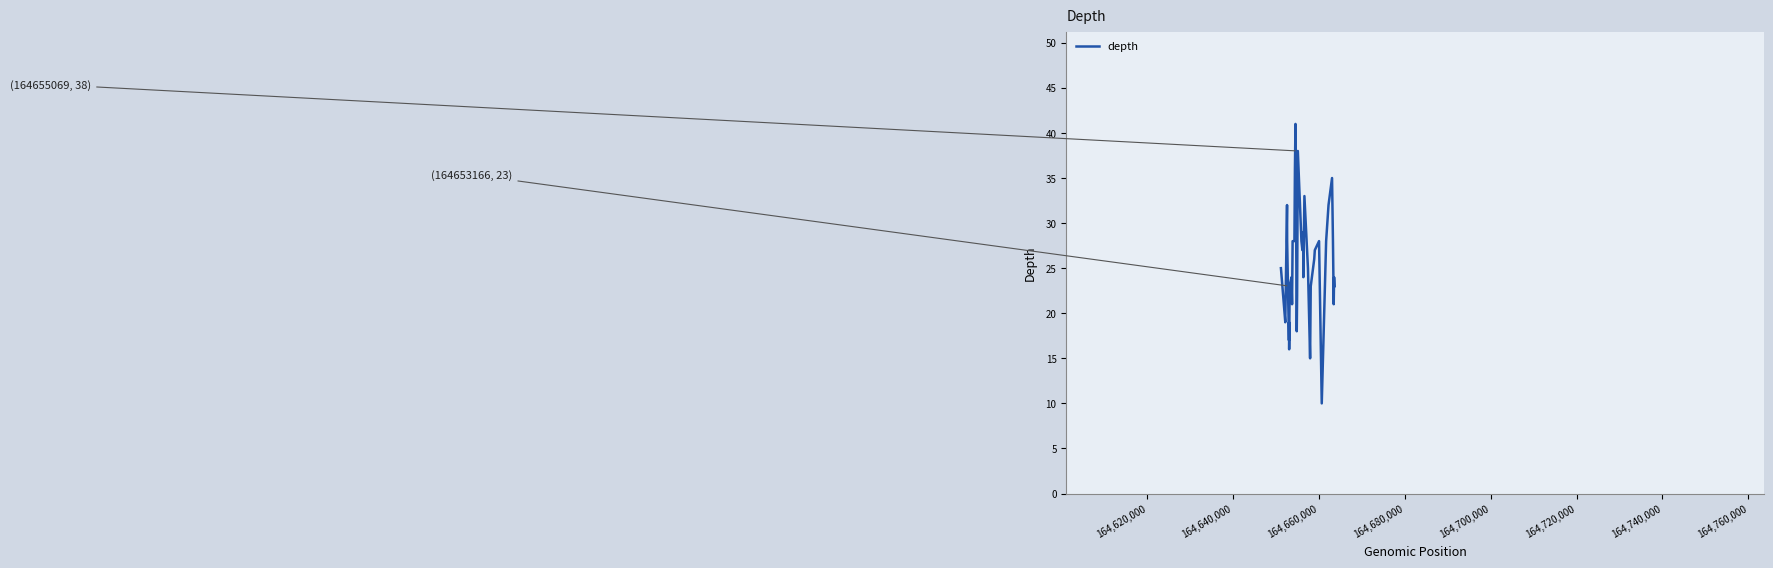

Reading left to right, extract all data points from this chart.

25	20	19	32	30	28	17	19	16	23	24	23	21	28	28	36	41	18	22	38	28	27	28	29	24	33	25	15	23	26	27	28	10	28	32	35	28	21	24	23